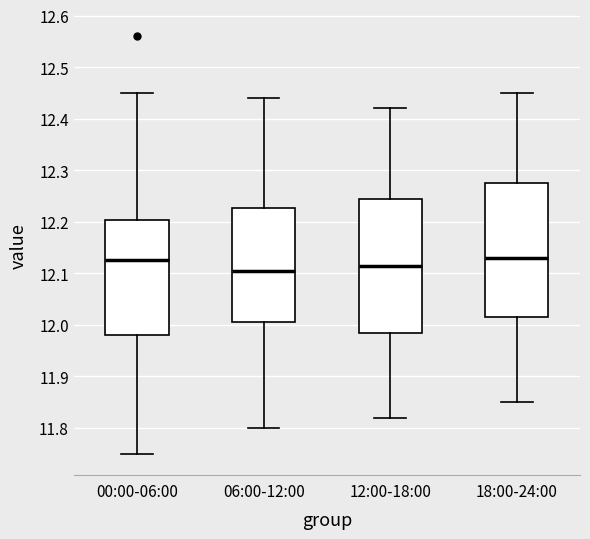

Reading left to right, read every box against the y-axis: the position of its median line, the range the box covers, and the ends of its whiskers. The values are not printed on the chart, so give them approximately, as read against the axis.

00:00-06:00: median 12.13, box 11.98 to 12.20, whiskers 11.75 to 12.45
06:00-12:00: median 12.11, box 12.01 to 12.23, whiskers 11.80 to 12.44
12:00-18:00: median 12.12, box 11.99 to 12.25, whiskers 11.82 to 12.42
18:00-24:00: median 12.13, box 12.02 to 12.28, whiskers 11.85 to 12.45